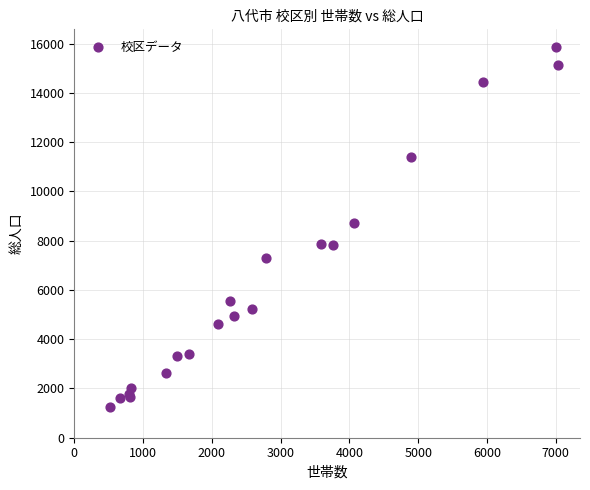

What Y value in the scatter plot is closest to 8551?

8737